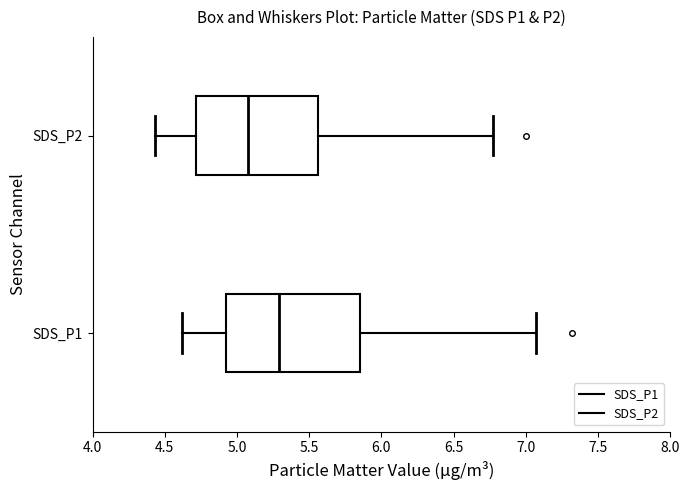

Reading bottom to top, read every box against the x-axis: the position of its median line, the range the box covers, and the ends of its whiskers. The values are not printed on the chart, so give them approximately, as read against the axis.

SDS_P1: median 5.30, box 4.90 to 5.85, whiskers 4.60 to 7.05
SDS_P2: median 5.10, box 4.70 to 5.55, whiskers 4.45 to 6.75